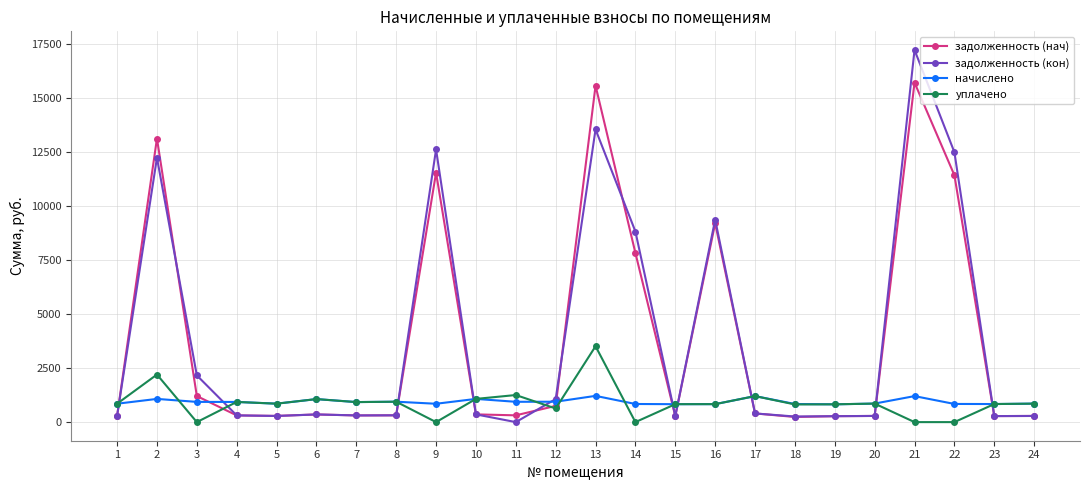

Is the value of задолженность (кон) at 4 greater than the value of начислено at 23?

No